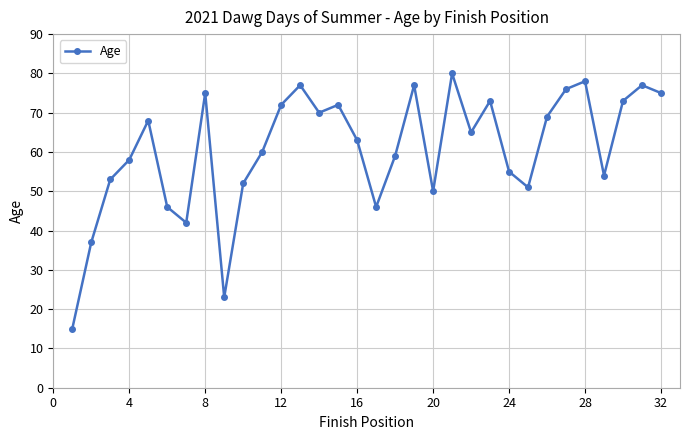

What is the sum of all values?

1941